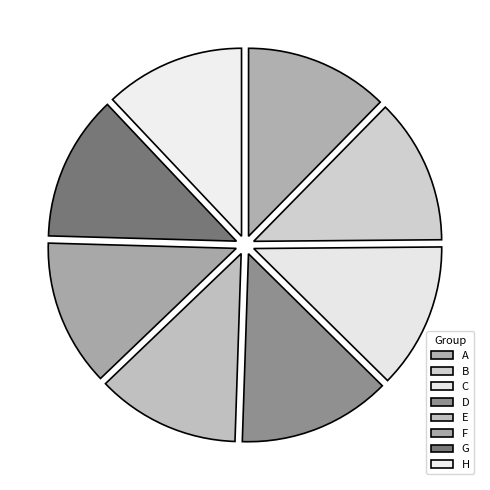

How many slices are in this pie chart?

8